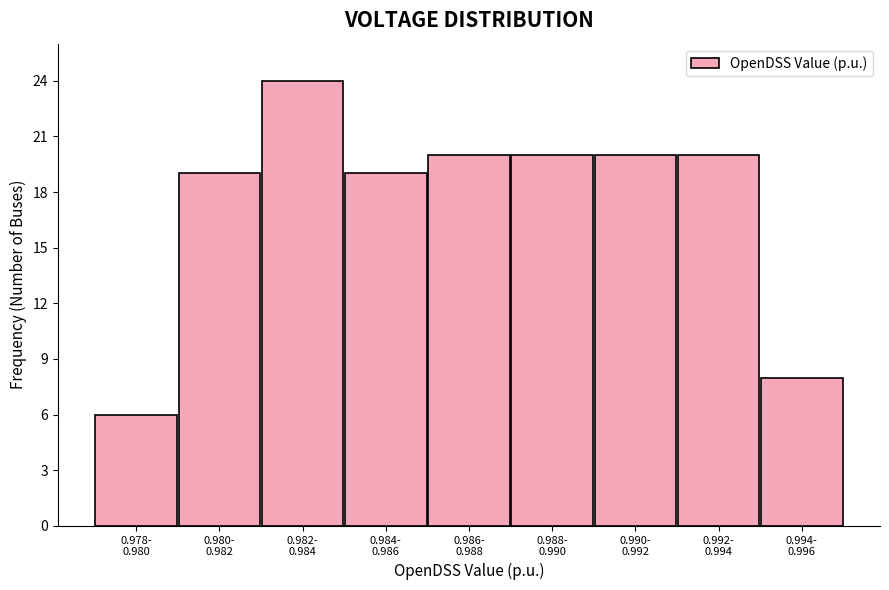

Reading right to left, list all the values displayed in this chart.

8	20	20	20	20	19	24	19	6